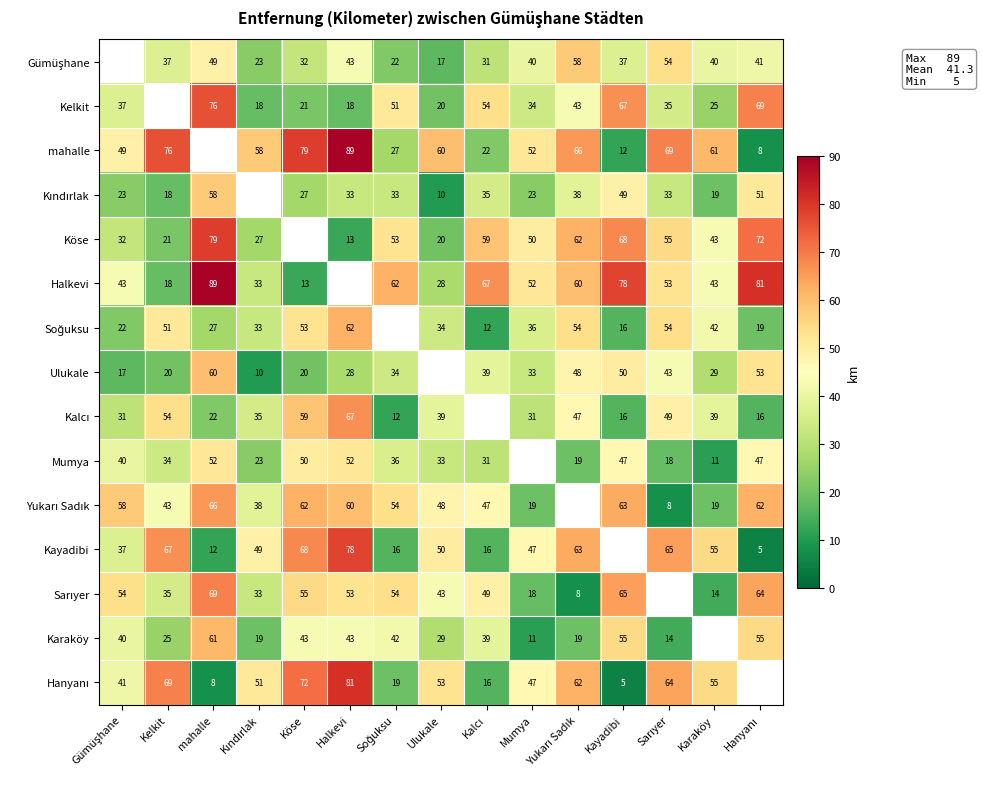

The value of Halkevi at mahalle is 39. True or false?

False